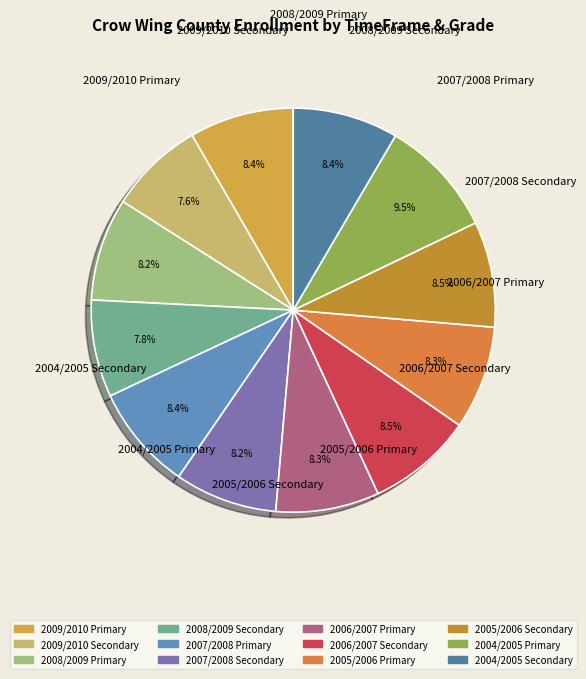

True or false: 2009/2010 Primary accounts for 15% of the total.

False